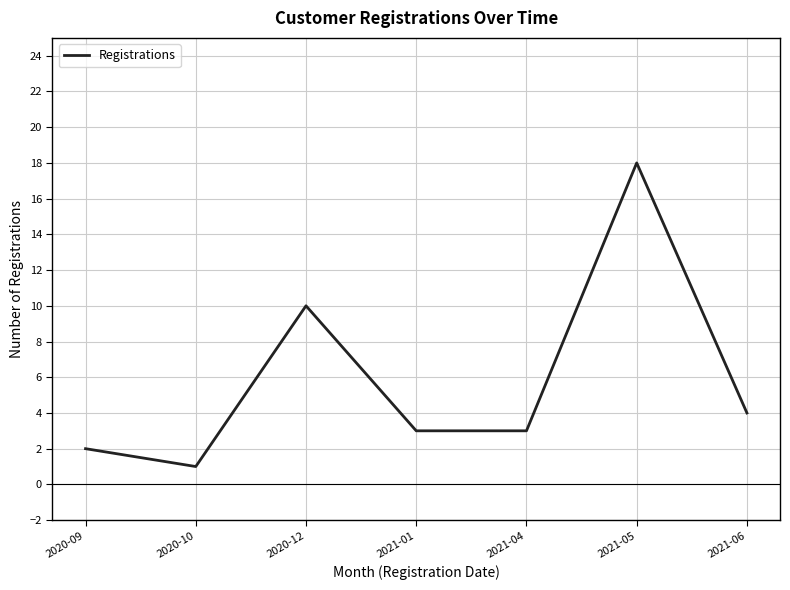

What position from the right is 2020-10?

6